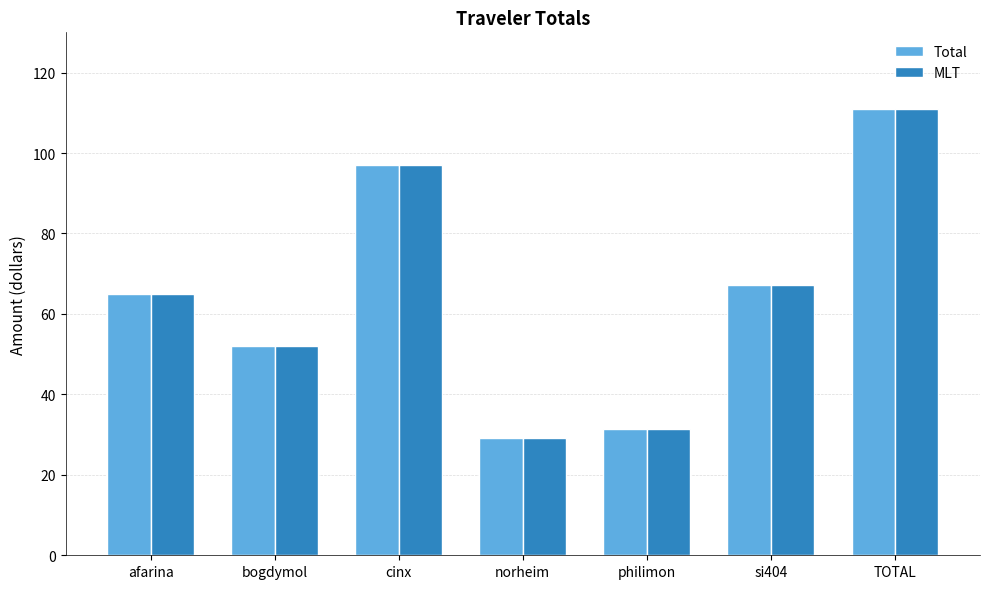

Is it true that MLT equals 31.5 at philimon?

True